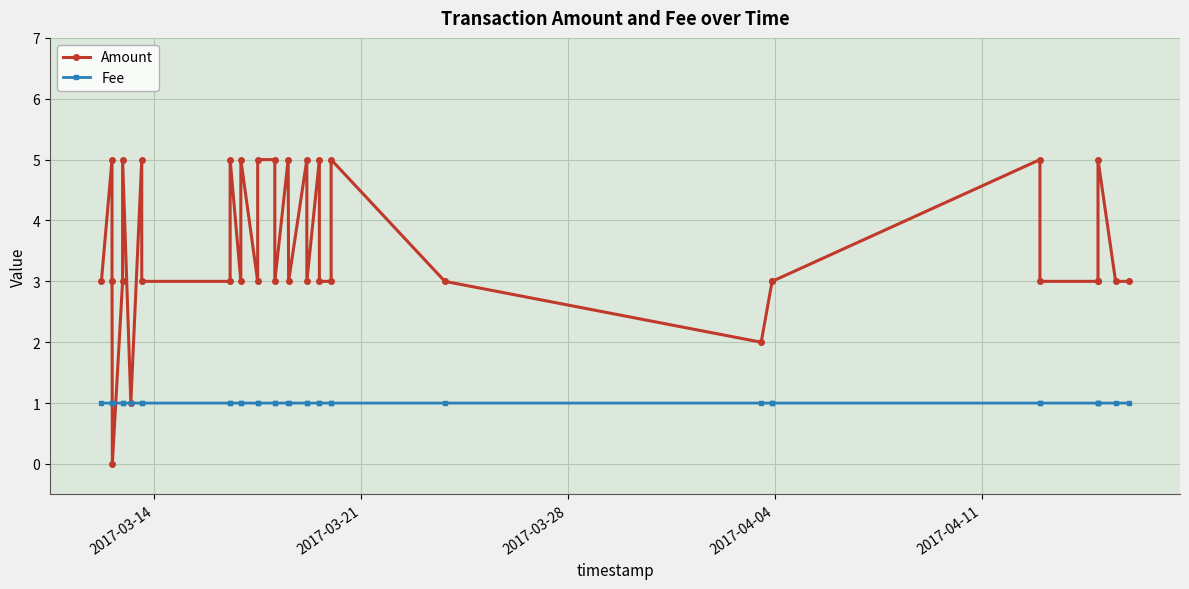

How many values in the Amount series are below 3?

3